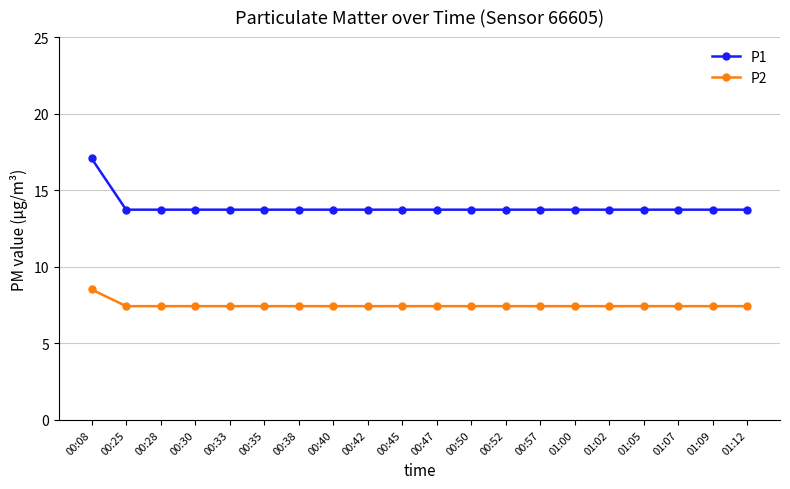

What is the value of the P1 point at the 7th from the left?

13.7